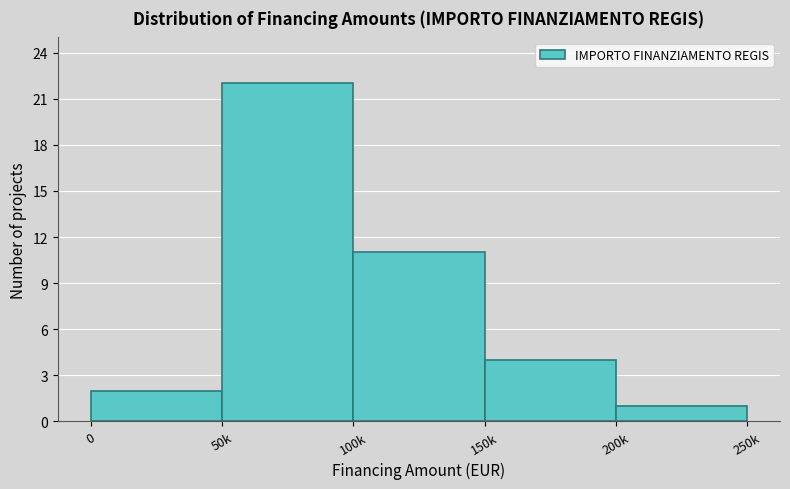

Reading left to right, transcribe all the data shown in this chart.

2	22	11	4	1